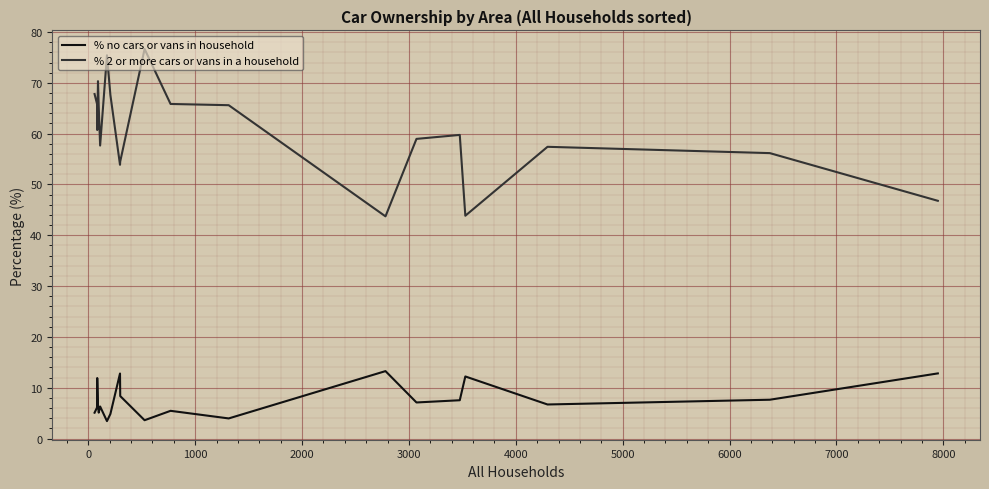

How many distinct data groups are displayed?

2